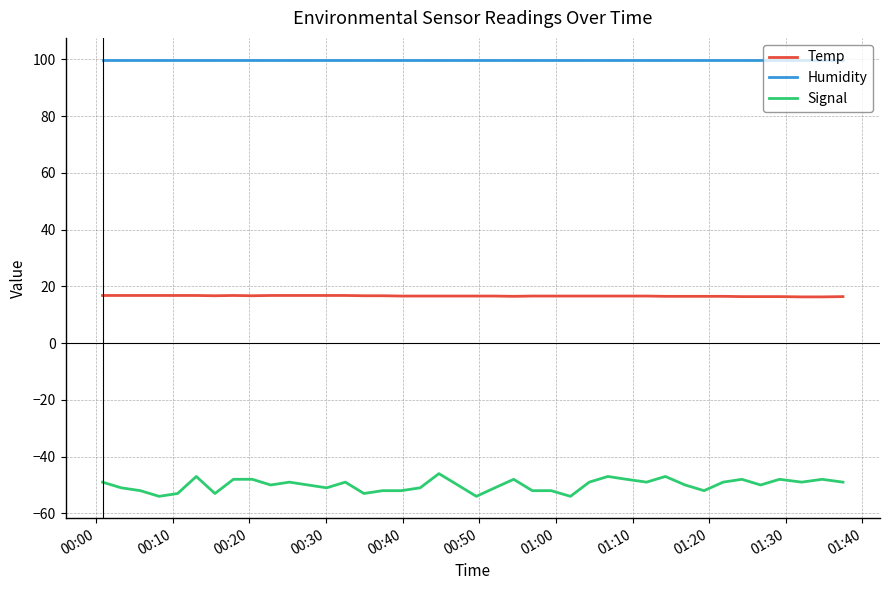

Which series has the widest spread of values?

Signal